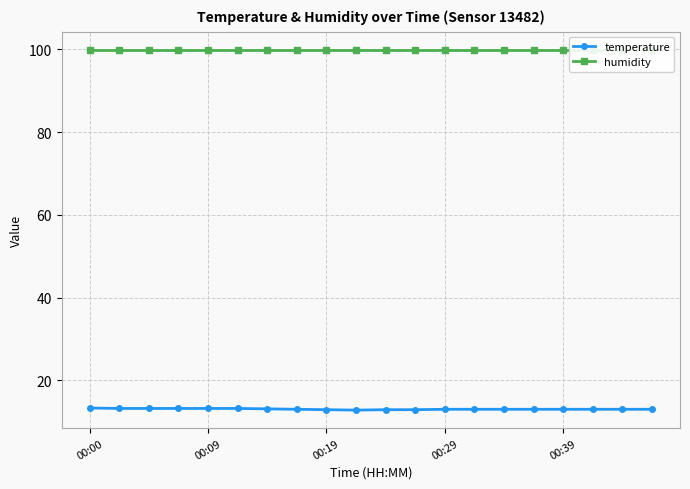

What is the average value of the temperature series?

13.0